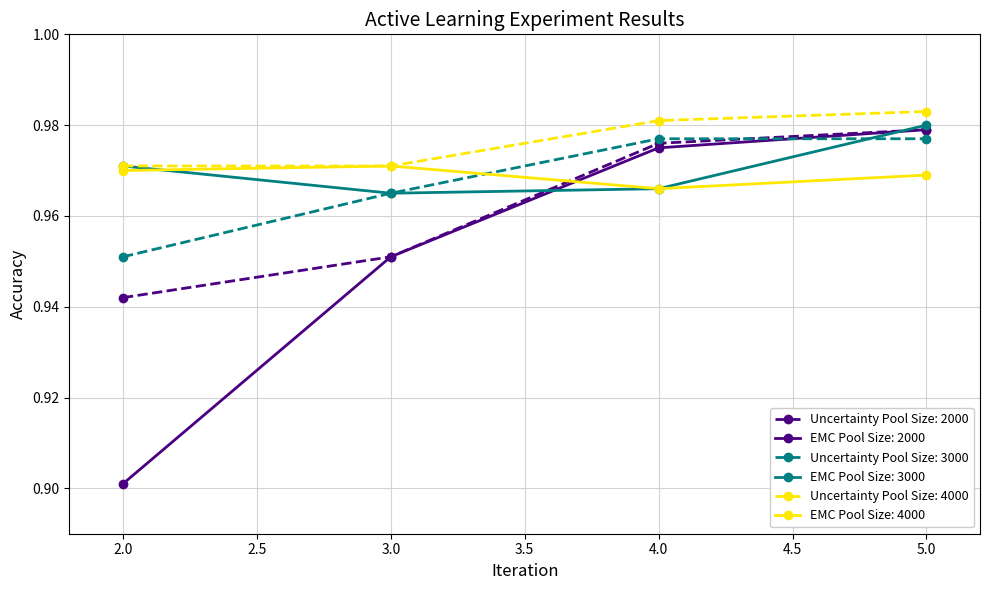

How many intersections are there between Uncertainty Pool Size: 2000 and Uncertainty Pool Size: 3000?

1